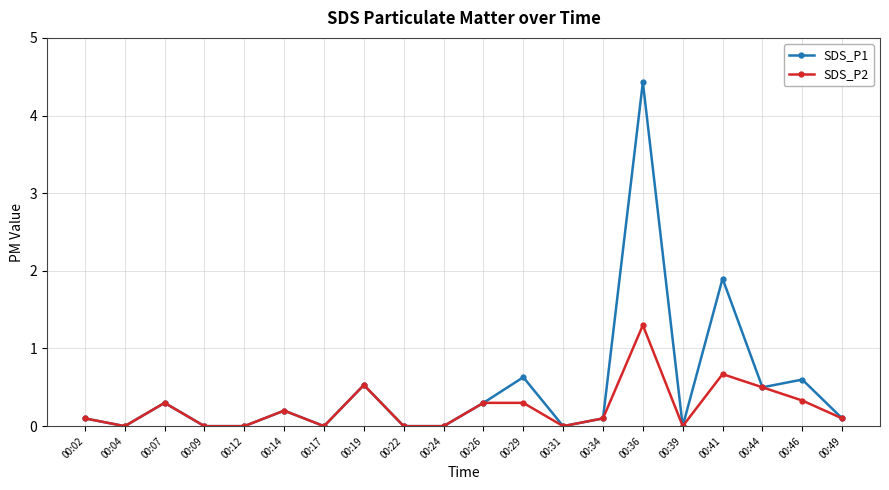

How many categories are shown in the chart?

20